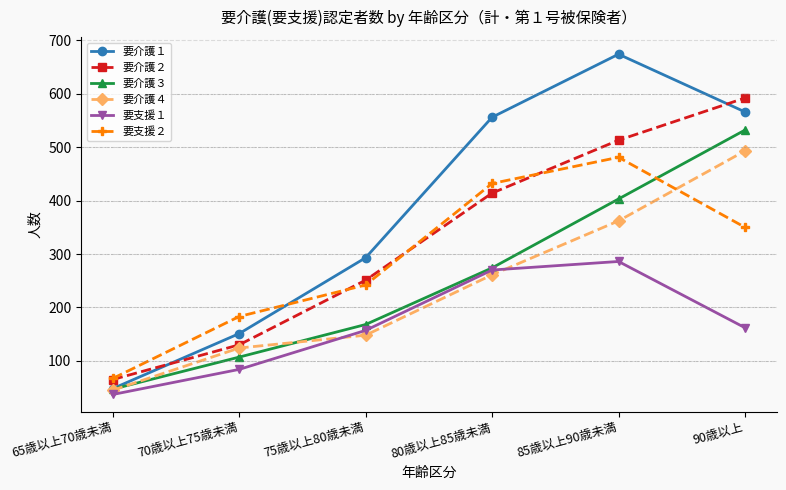

Is it true that 要支援１ equals 184 at 80歳以上85歳未満?

False